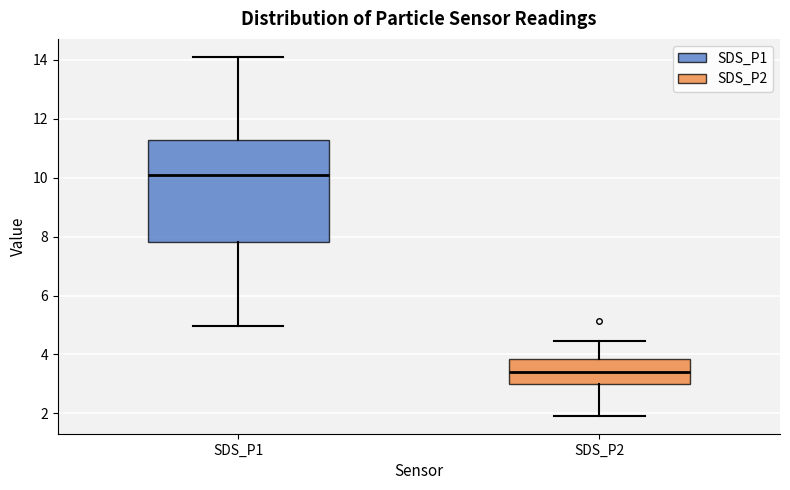

Which box has the highest median line?

SDS_P1